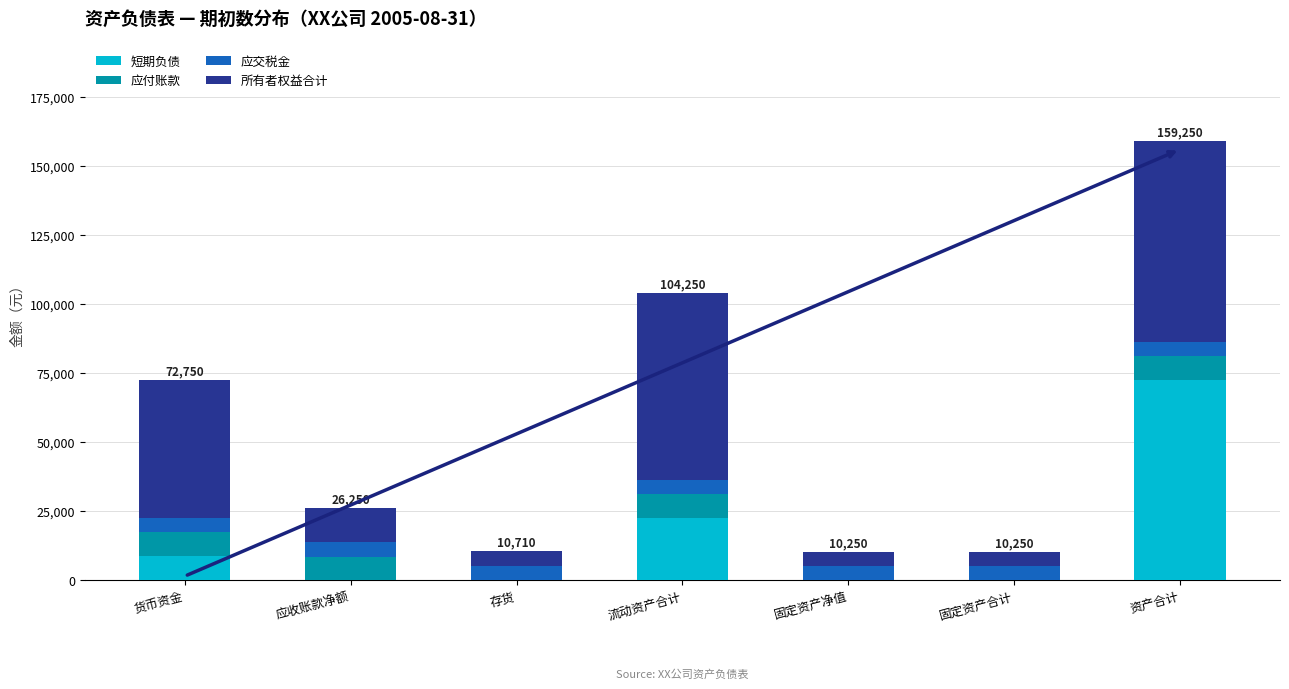

What is the highest value of the 短期负债 series?

72750